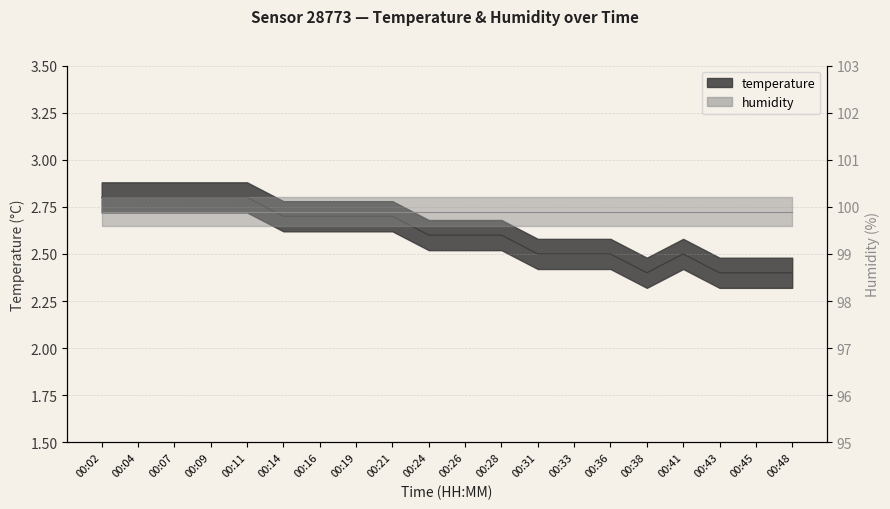

What is the maximum value shown in the chart?

2.8